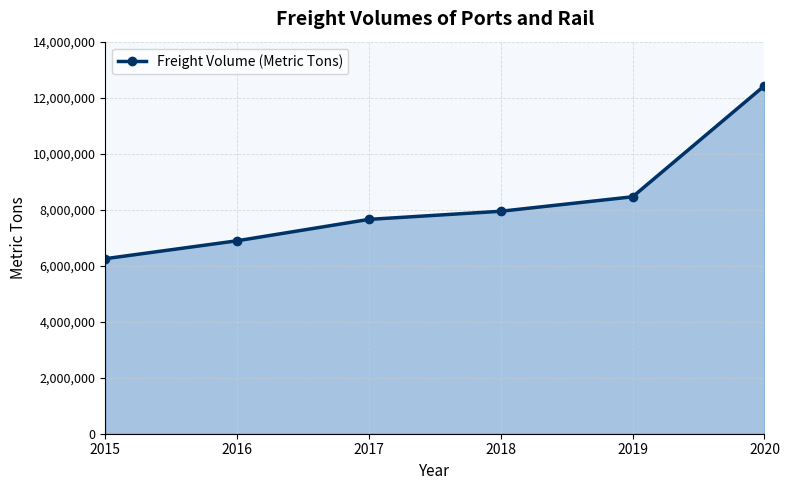

Reading left to right, extract all data points from this chart.

2015=6250000	2016=6890000	2017=7654000	2018=7944000	2019=8461000	2020=12428000